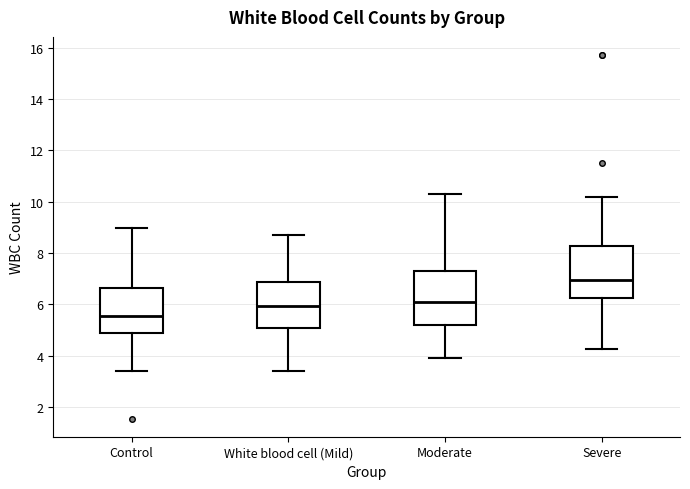

Reading left to right, transcribe this box plot: for each box, give where its median line is, the range the box spans, and where its two whiskers end, as read against the y-axis. The values are not printed on the chart, so give them approximately, as read against the axis.

Control: median 5.6, box 4.8 to 6.6, whiskers 3.4 to 9.0
White blood cell (Mild): median 6.0, box 5.0 to 6.8, whiskers 3.4 to 8.6
Moderate: median 6.2, box 5.2 to 7.4, whiskers 4.0 to 10.4
Severe: median 7.0, box 6.2 to 8.2, whiskers 4.2 to 10.2